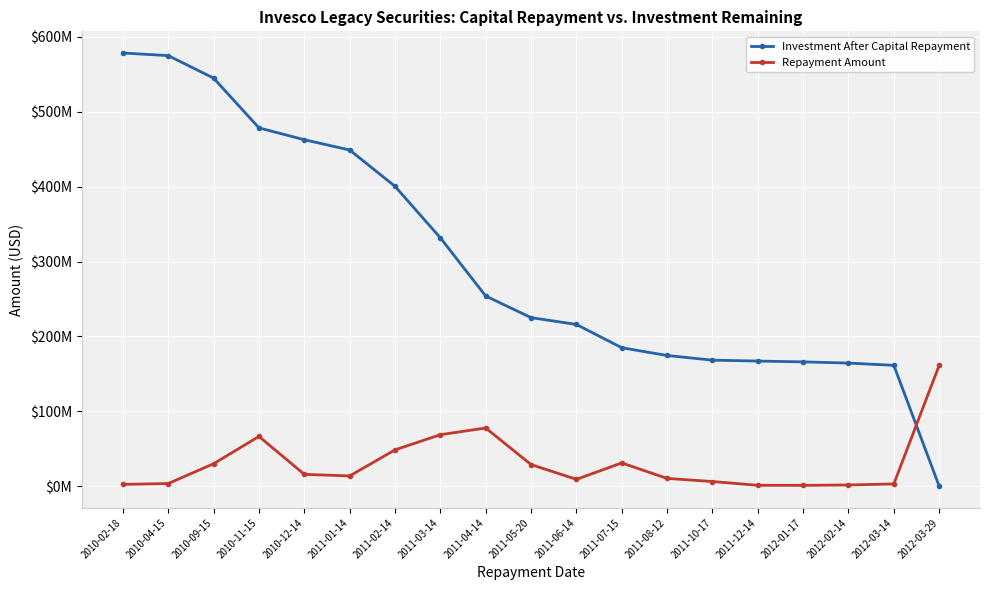

Where is Repayment Amount nearest to the value 81241527?

2011-04-14